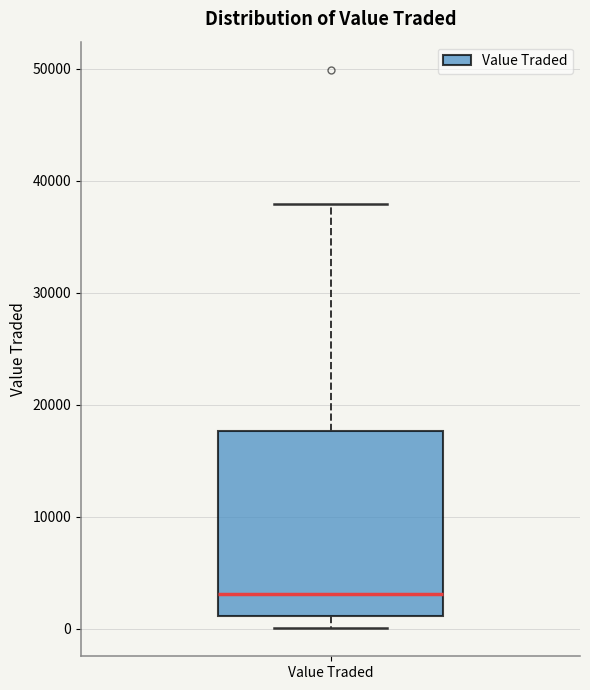

Where does the lower whisker of the box for Value Traded end on the y-axis? The values are not printed on the chart, so give them approximately, as read against the axis.

0